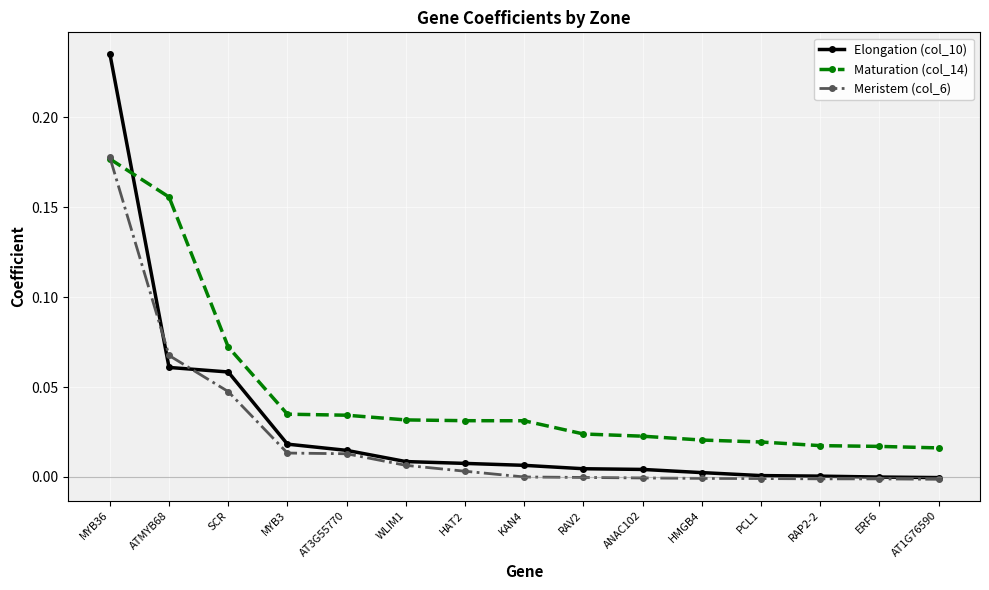

Between which two adjacent categories do Maturation (col_14) and Elongation (col_10) first intersect?

MYB36 and ATMYB68